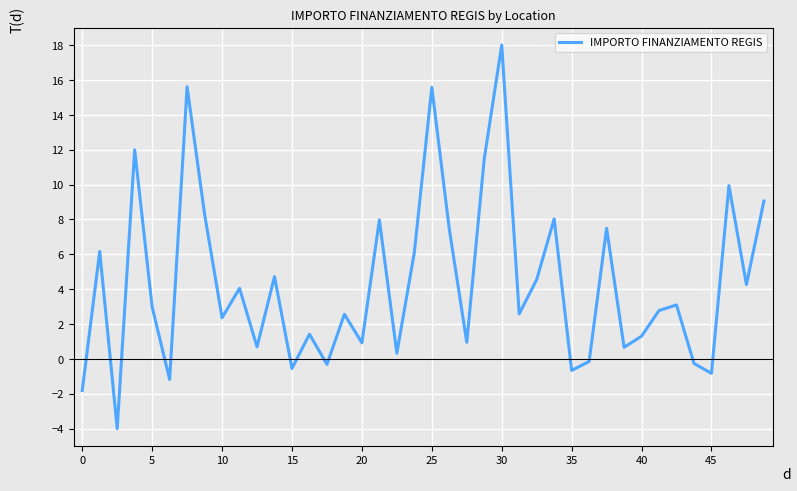

What is the difference between the maximum and minimum values?

22.0